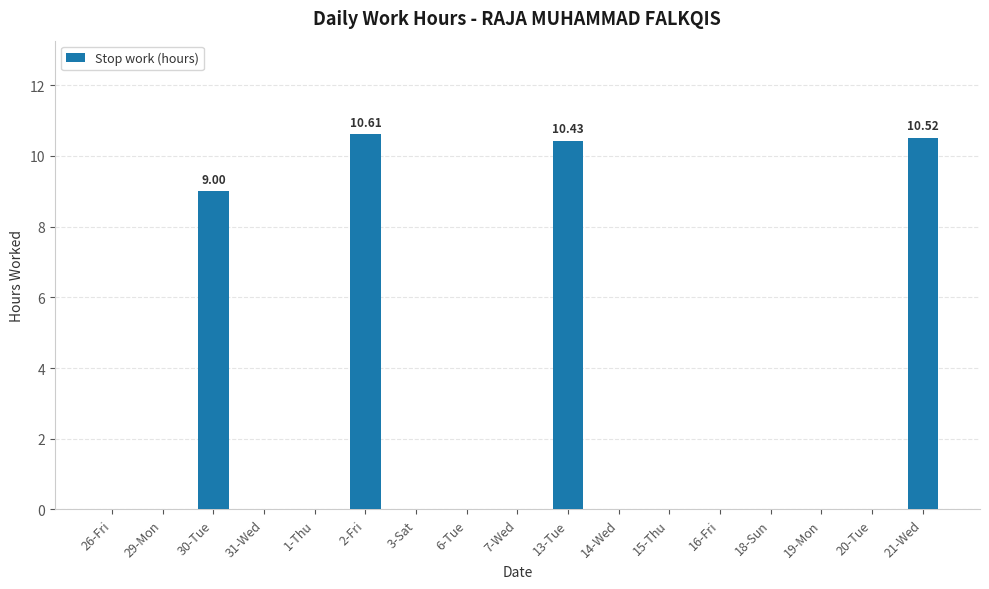

What is the sum of all values?

40.6